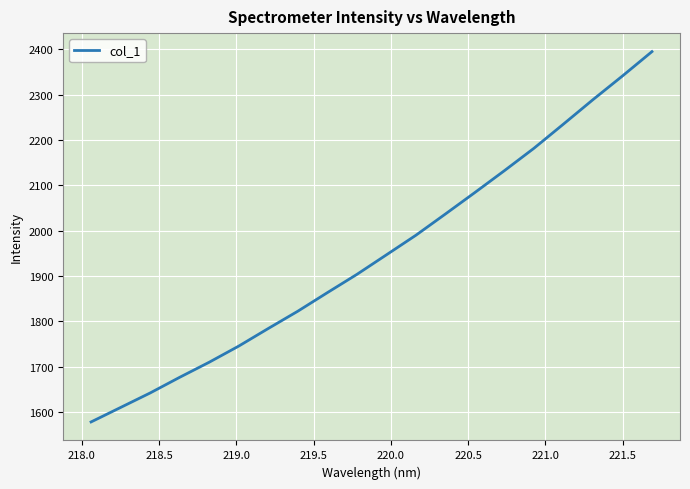

What is the smallest value displayed?

1578.6